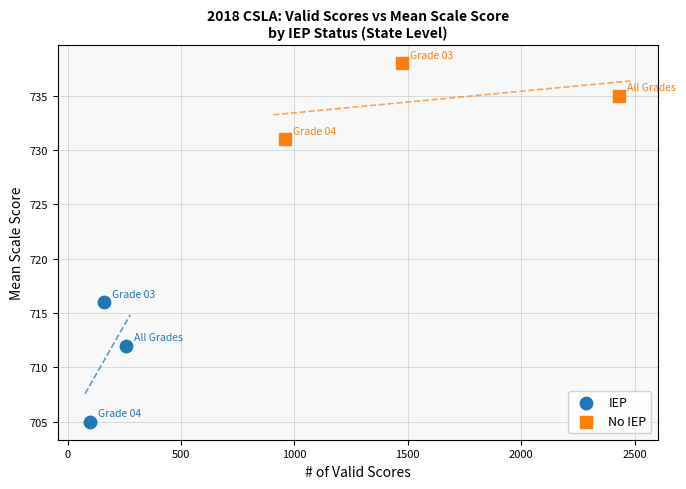

Which series reaches the maximum Y coordinate?

No IEP